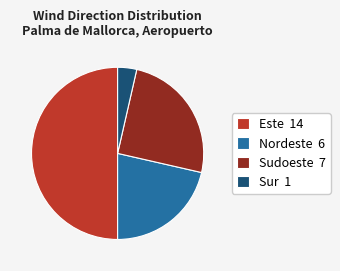

Which slice is the largest?

Este